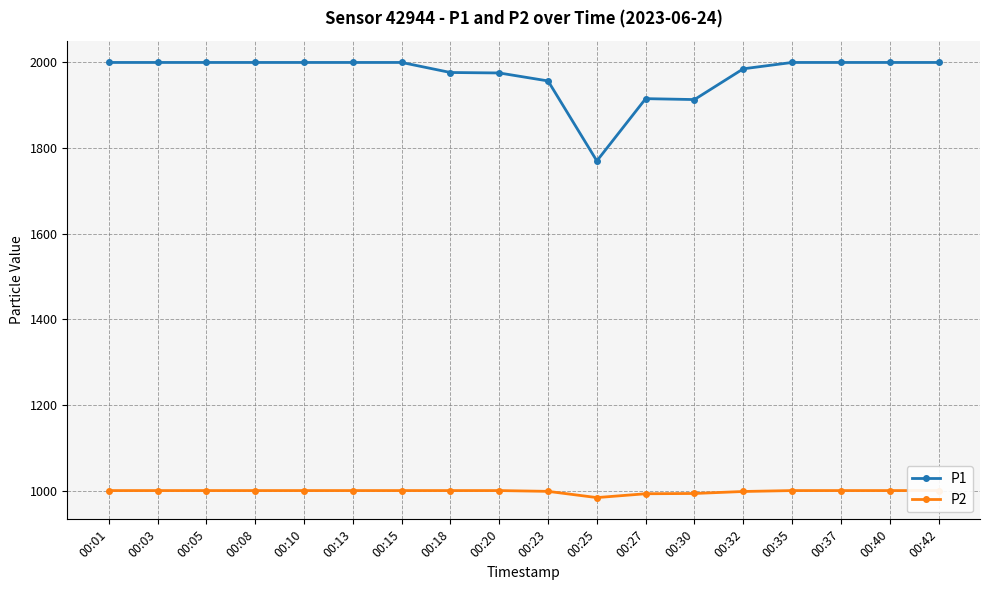

What is the value of the P2 point at the 11th from the left?

983.5